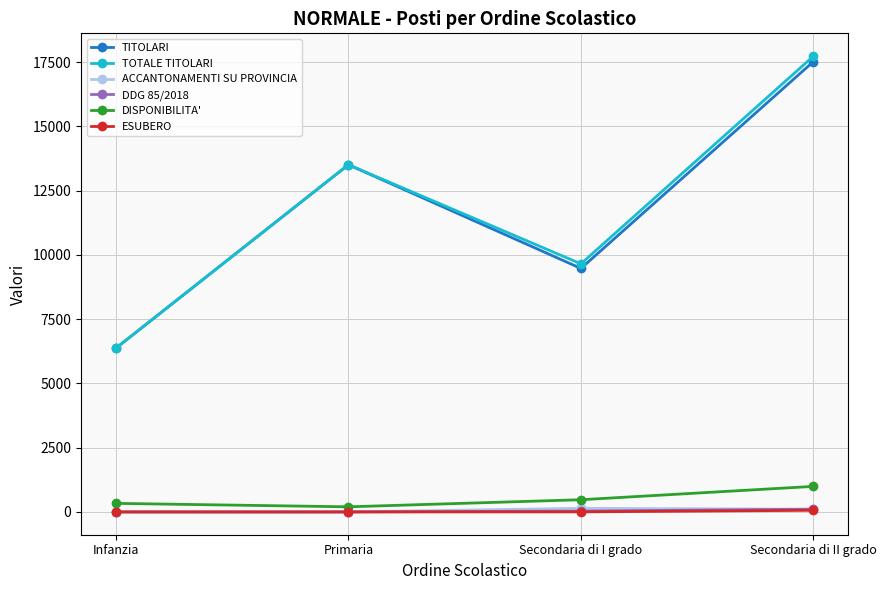

Is the value of TITOLARI at Secondaria di I grado greater than the value of DISPONIBILITA' at Primaria?

Yes